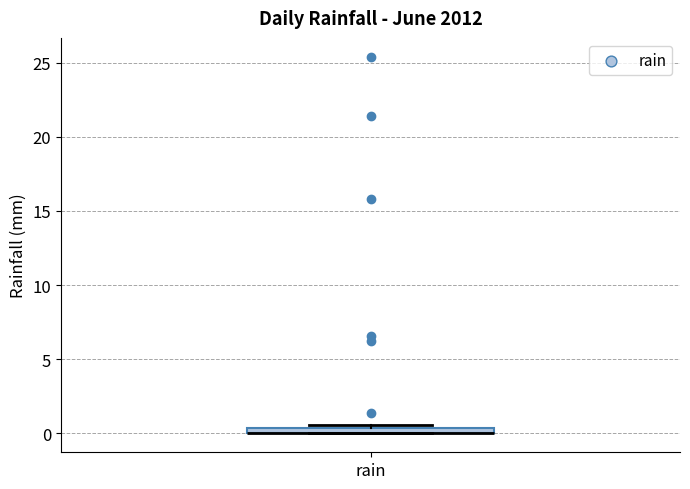

Where is the upper edge of the box for rain on the y-axis? The values are not printed on the chart, so give them approximately, as read against the axis.

0.5